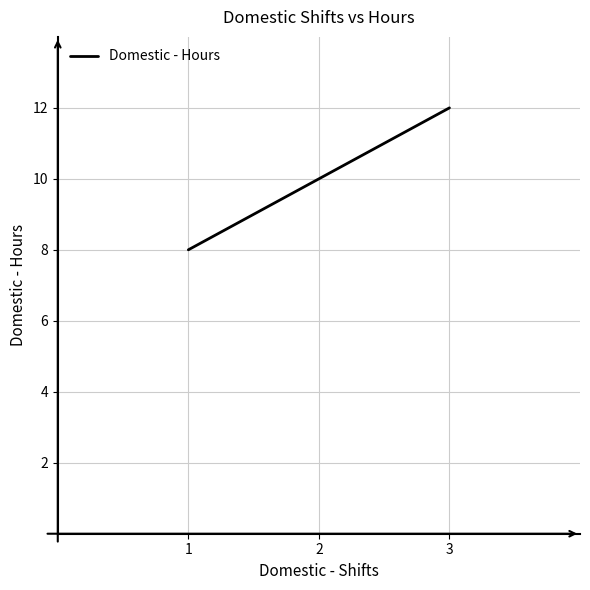

Reading left to right, list all the values displayed in this chart.

8	10	12